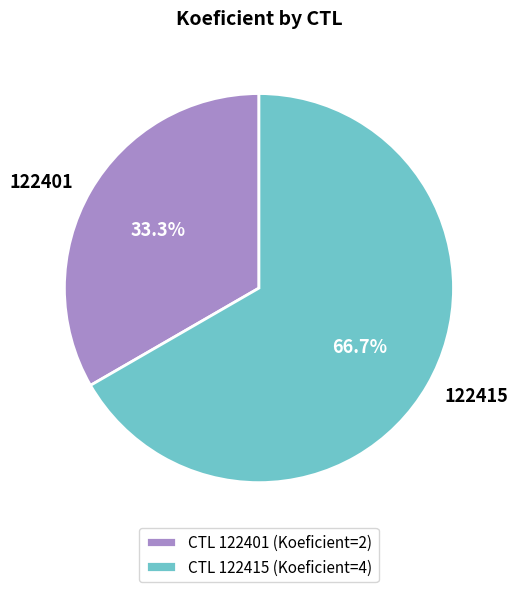

To the nearest percent, what is the difference between the largest and smallest slice percentages?

33%